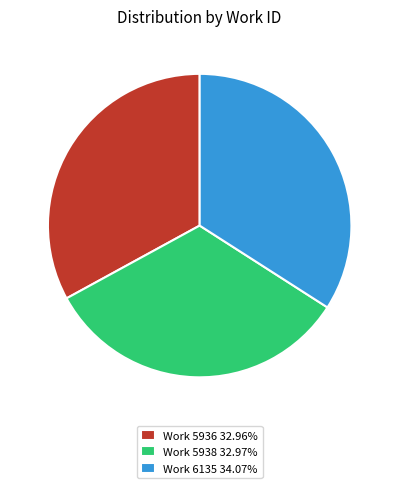

Does any single category account for the majority?

No